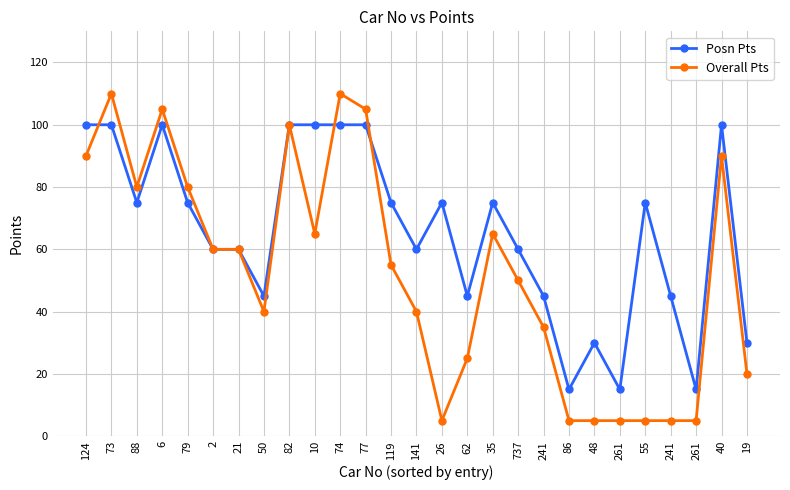

How many distinct data groups are displayed?

2